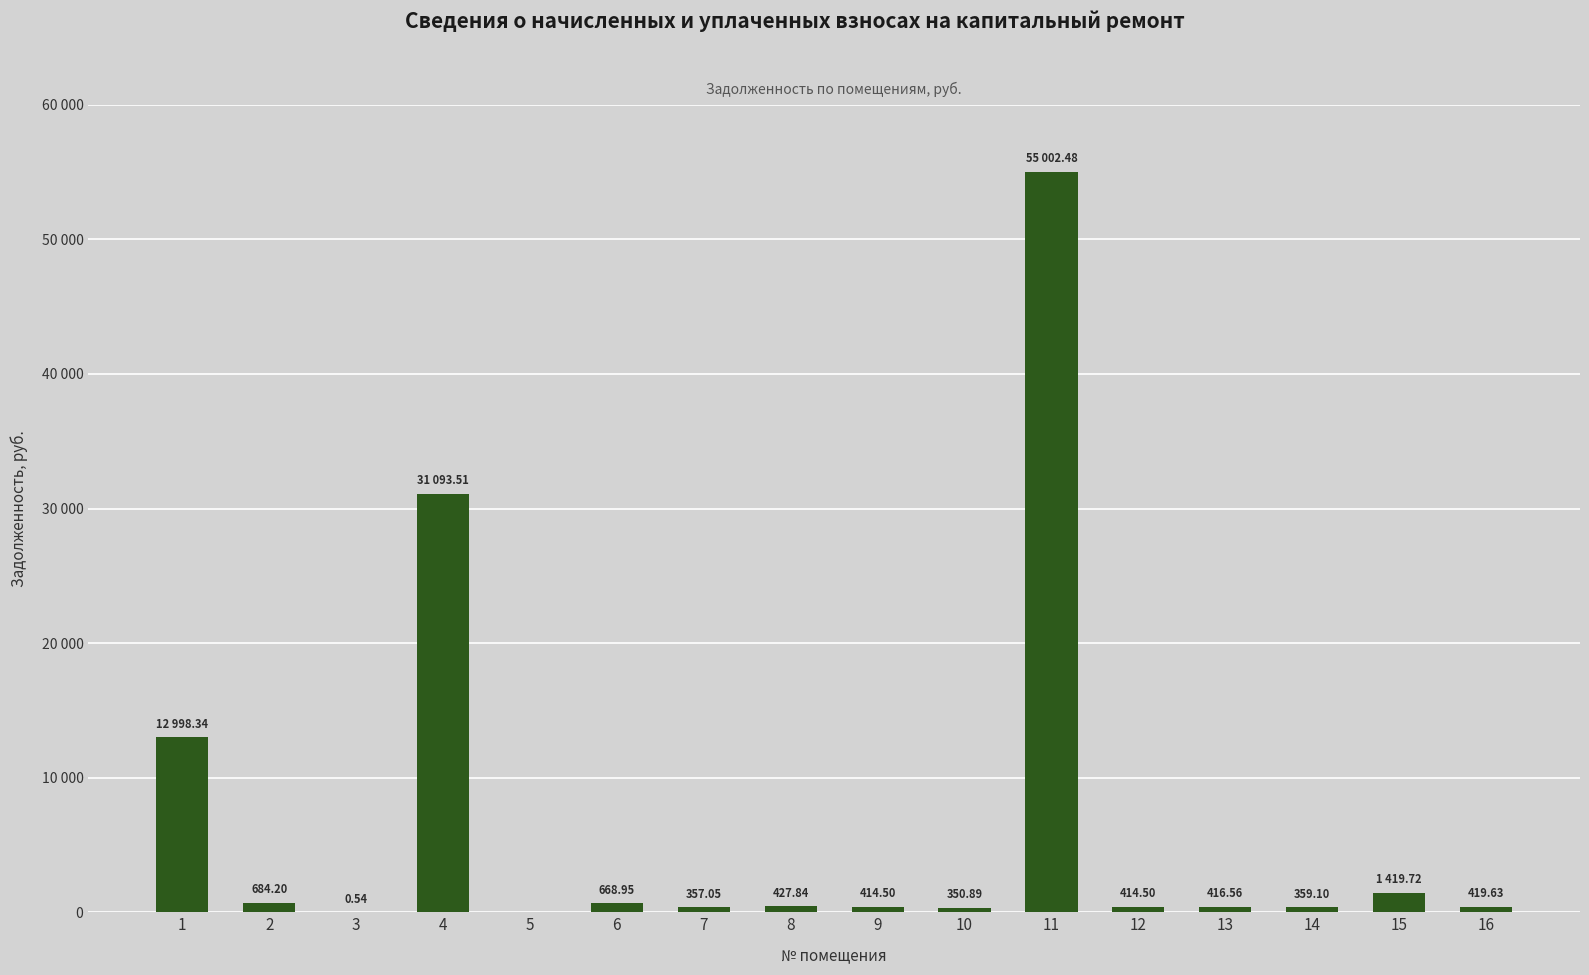

What value does the data have at 9?

414.5